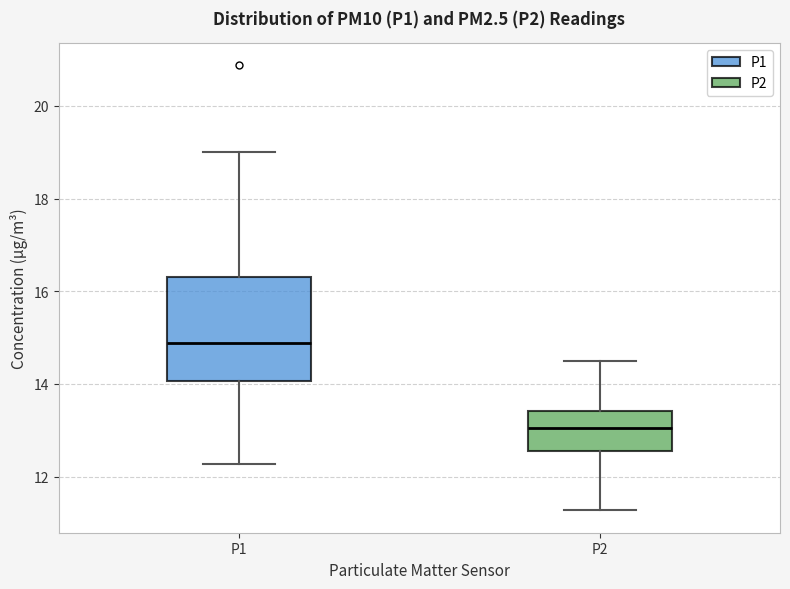

Which box is the tallest, from its lower edge to its upper edge?

P1